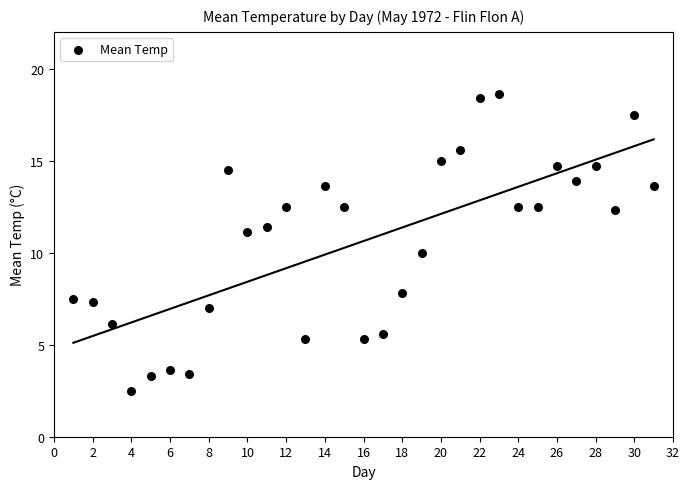

What is the range of Y values (max minus min)?

16.1